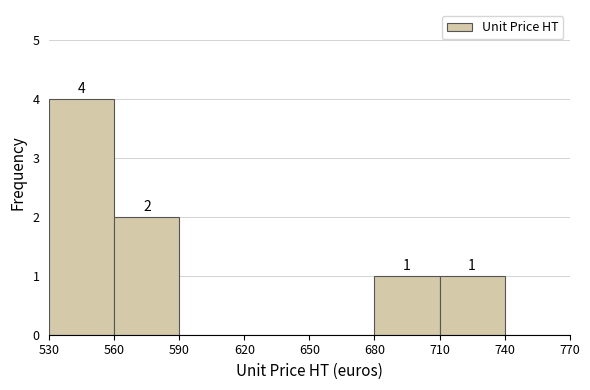

Which range on the x-axis has the tallest bar?

530 to 560